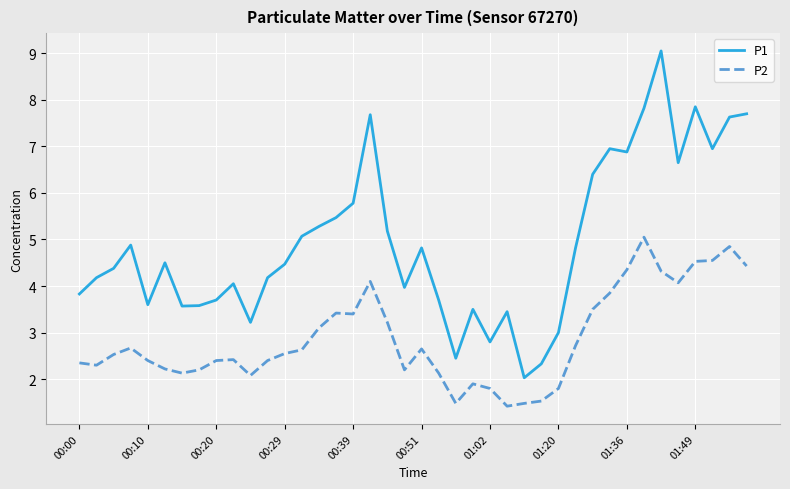

What is the minimum value for P1?

2.0